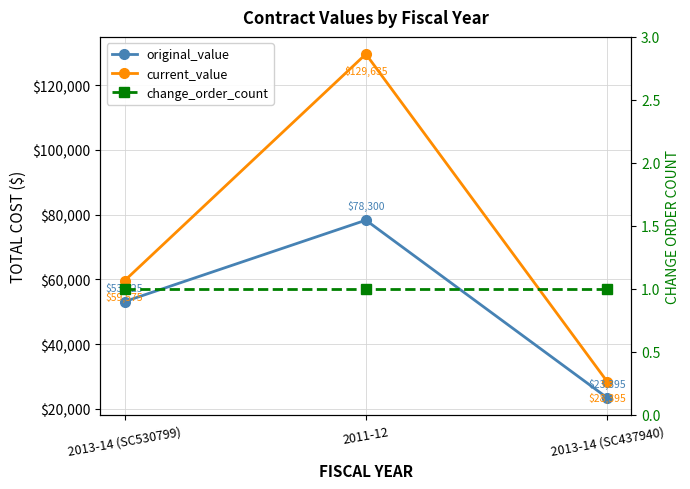

Rank the categories by change_order_count value from highest to lowest.

2013-14 (SC530799), 2011-12, 2013-14 (SC437940)